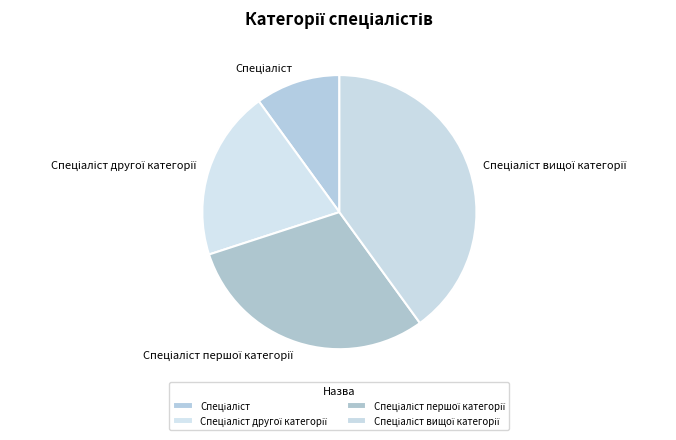

Does any single category account for the majority?

No